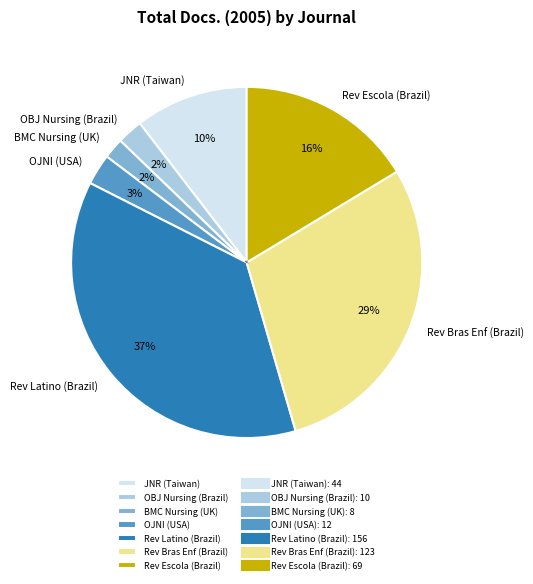

To the nearest percent, what percentage of the pie is Rev Bras Enf (Brazil)?

29%